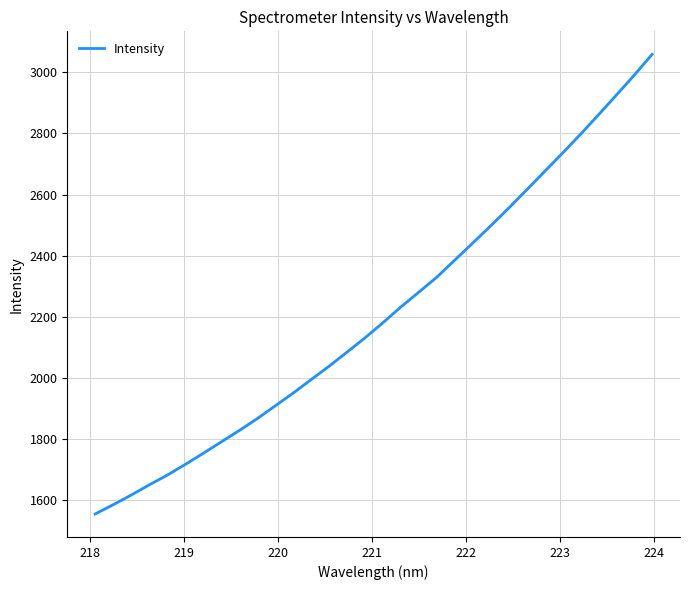

Reading right to left, list all the values displayed in this chart.

3058.7	2990.3	2925.1	2860.2	2796.7	2735.1	2675.0	2614.8	2555.1	2497.3	2441.1	2385.4	2329.4	2280.5	2232.1	2180.4	2130.9	2084.3	2038.0	1994.3	1950.1	1908.3	1866.5	1827.7	1790.5	1753.2	1716.9	1681.9	1650.2	1616.9	1585.4	1555.2